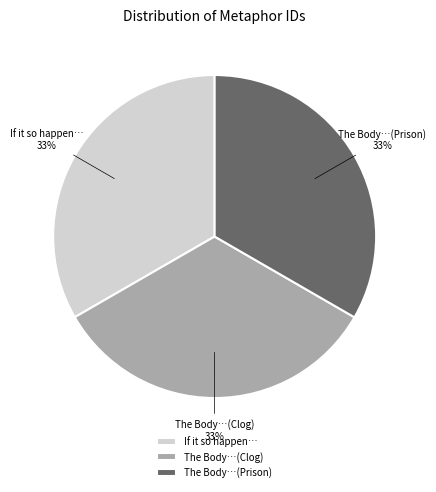

Is the sum of The Body…(Prison) and If it so happen… greater than half?

Yes